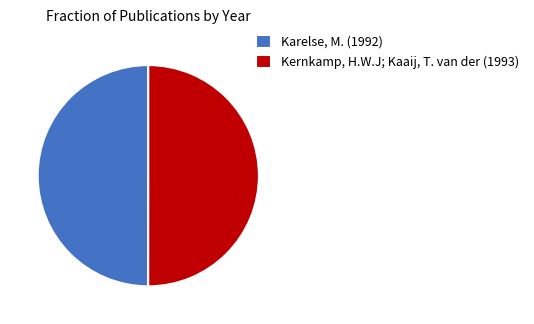

Approximately how many times larger is the value at Karelse, M. (1992) compared to Kernkamp, H.W.J; Kaaij, T. van der (1993)?

1.0